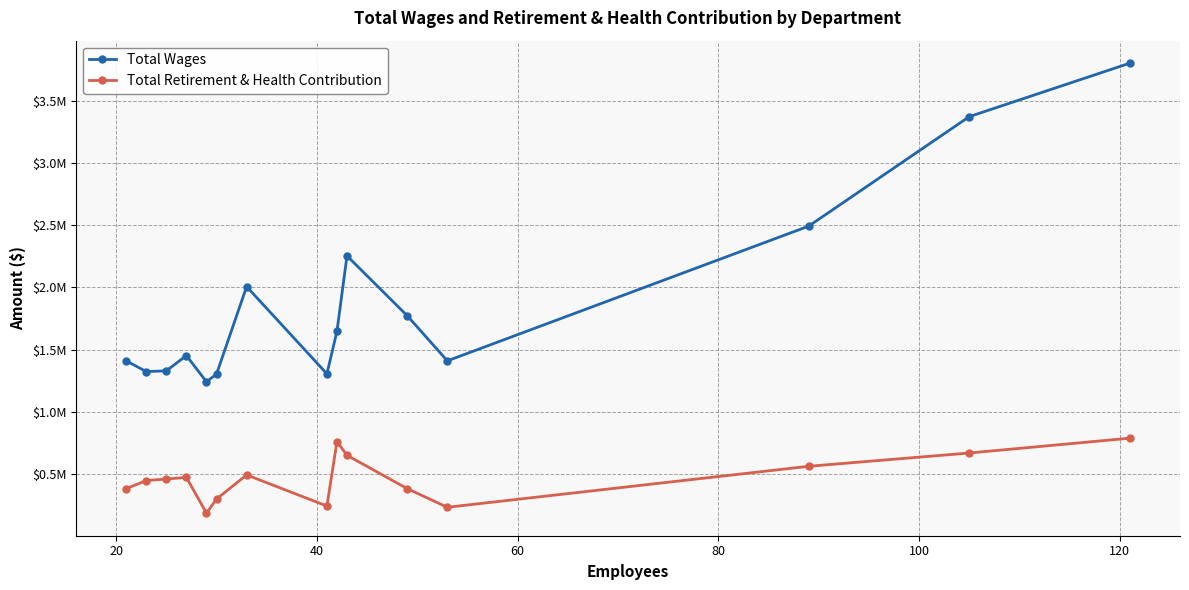

What is the difference between the maximum and second lowest values in the Total Wages series?

2501885